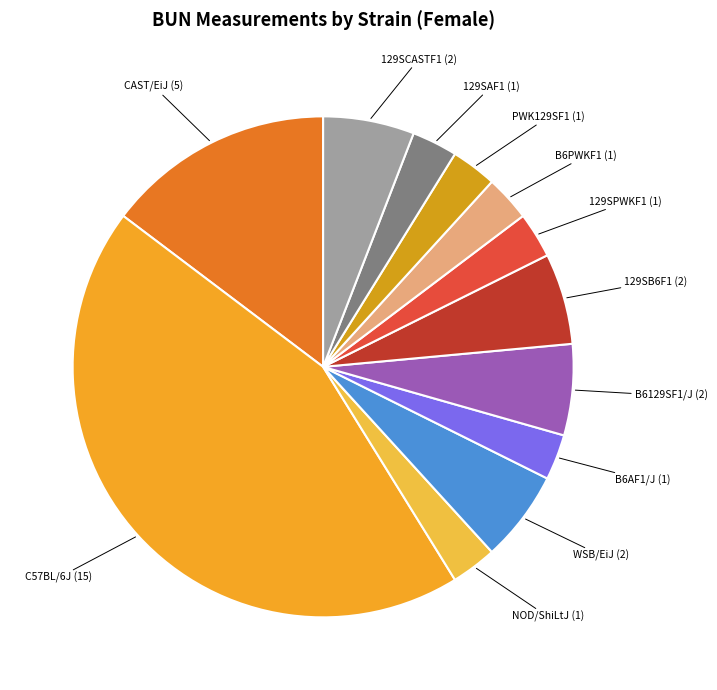

Count the number of slices in the pie.

12